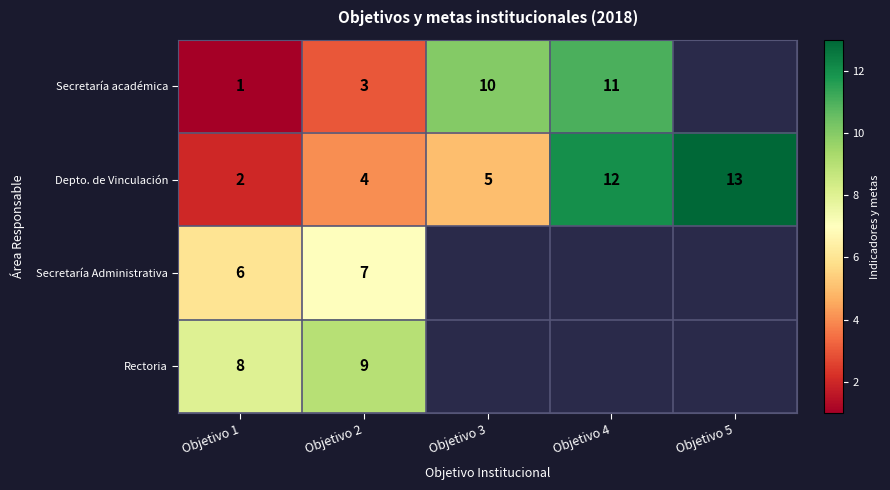

At how many categories does at least one series exceed 9?

3